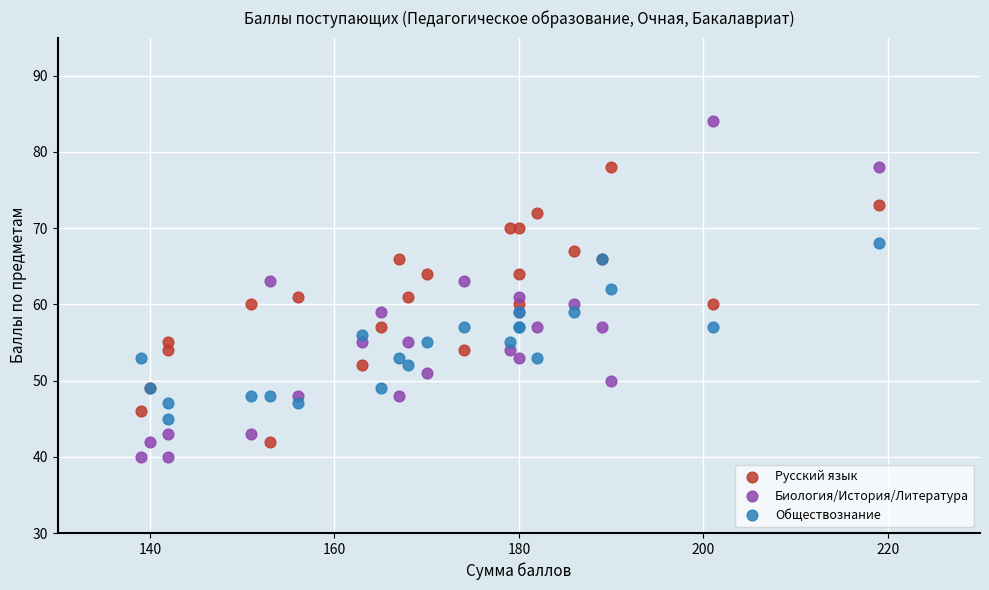

Which series reaches the minimum Y coordinate?

Биология/История/Литература